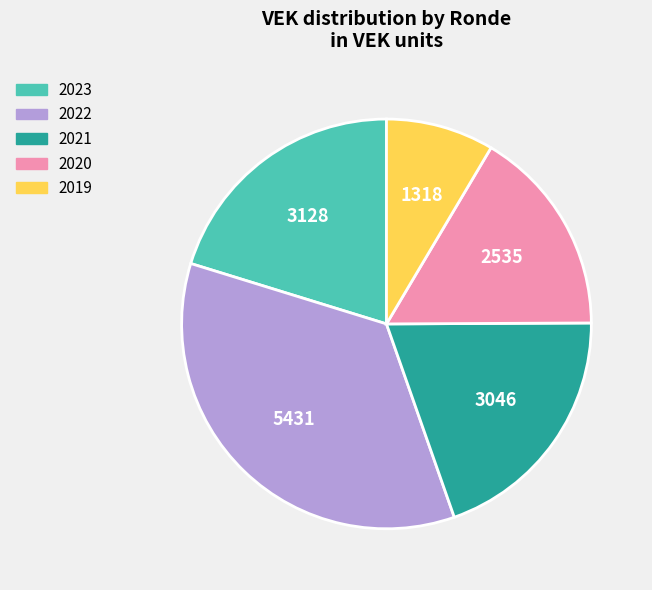

Rank the categories by value from lowest to highest.

2019, 2020, 2021, 2023, 2022